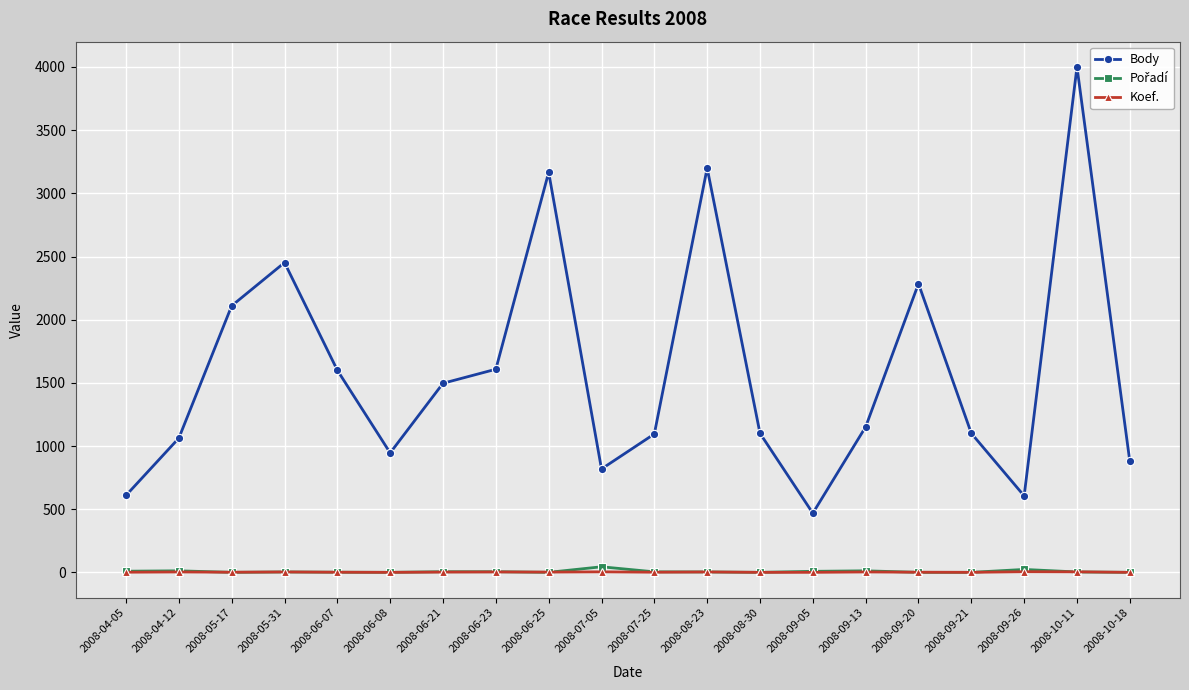

The value of Koef. at 2008-08-23 is 4. True or false?

True